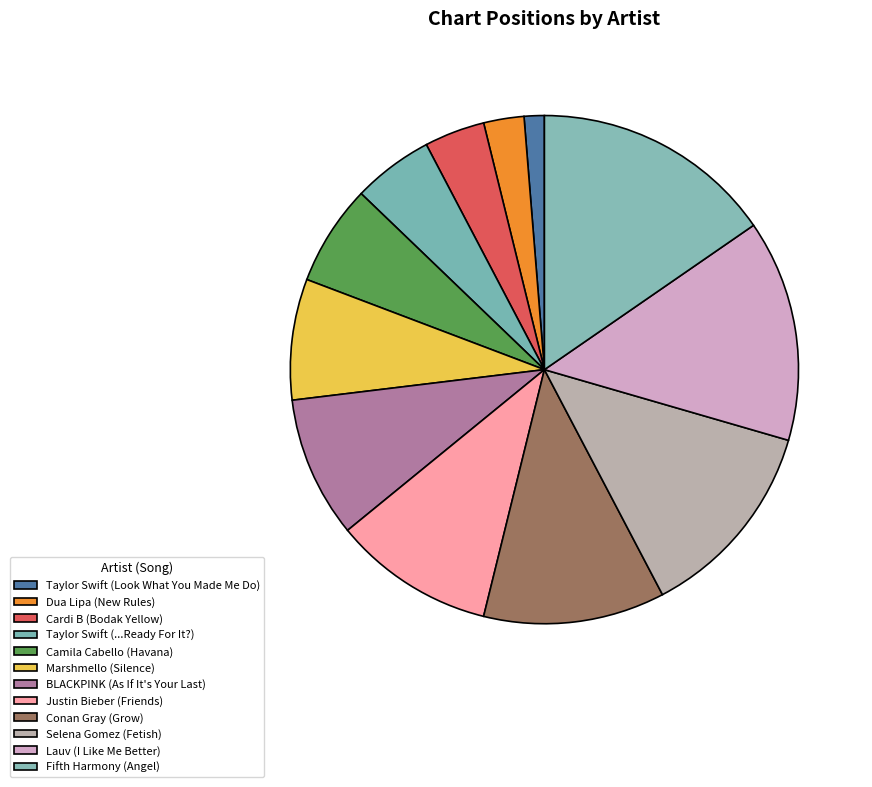

To the nearest percent, what is the difference between the largest and smallest slice percentages?

14%